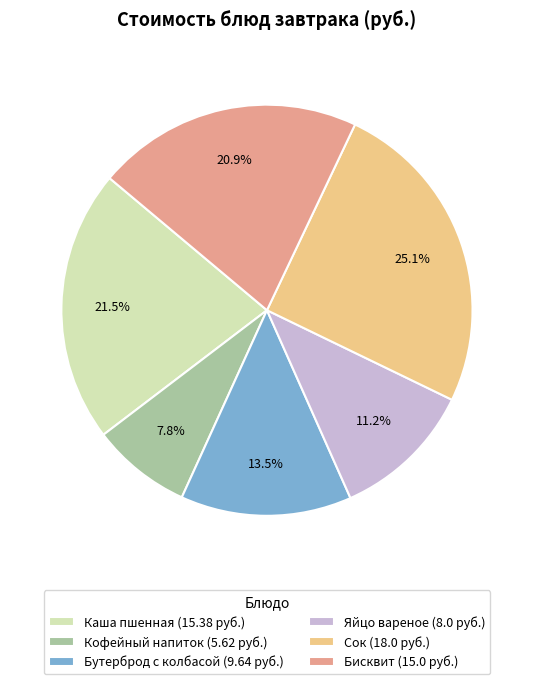

Count the number of slices in the pie.

6